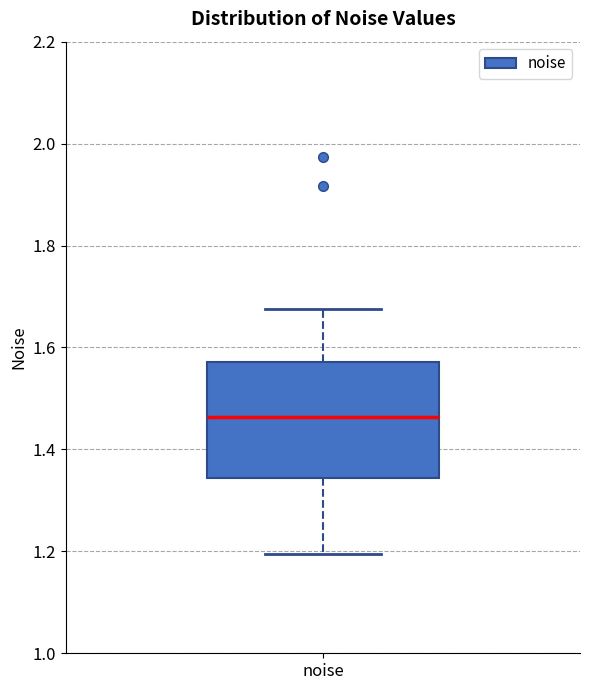

Transcribe this box plot: give where the median line is, the range the box spans, and where the two whiskers end, as read against the y-axis. The values are not printed on the chart, so give them approximately, as read against the axis.

median 1.46, box 1.34 to 1.58, whiskers 1.20 to 1.68